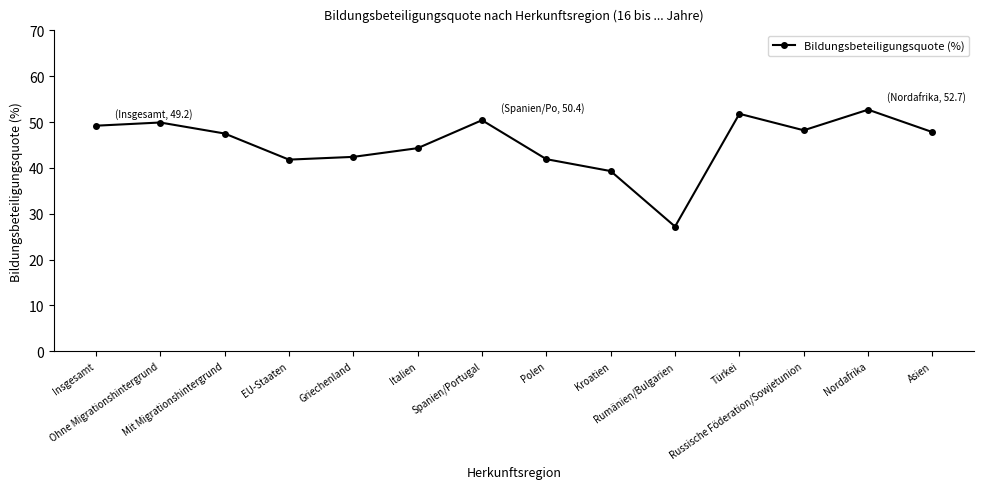

What is the minimum value shown in the chart?

27.2